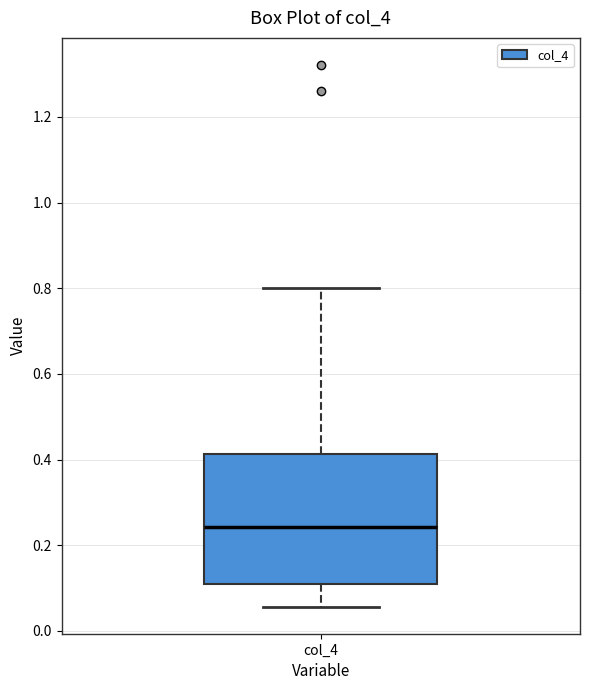

Where is the upper edge of the box for col_4 on the y-axis? The values are not printed on the chart, so give them approximately, as read against the axis.

0.42